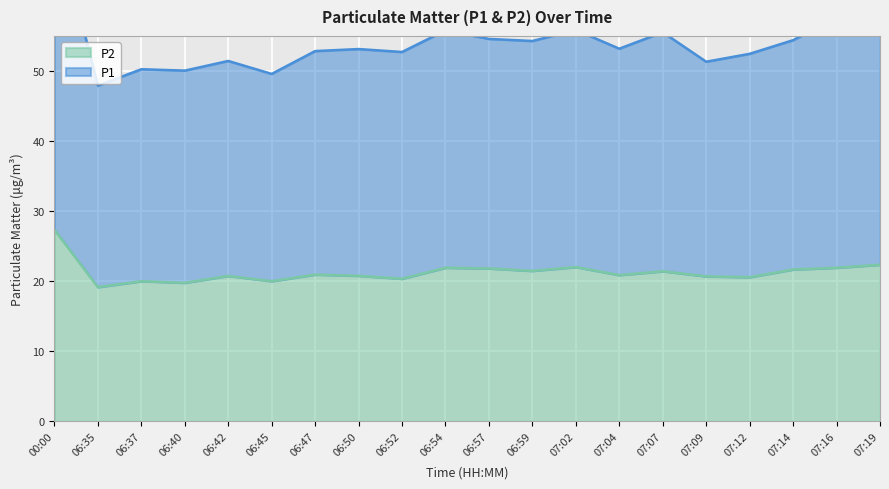

True or false: P1 and P2 intersect in this chart.

False